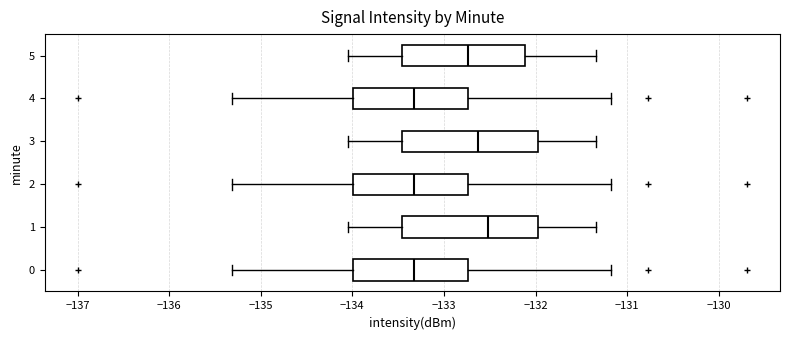

Which box's median line is the furthest to the right?

1